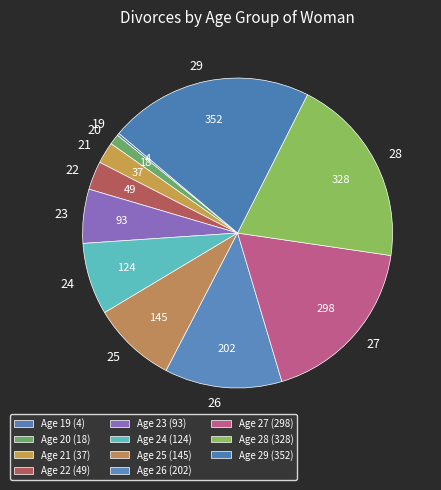

Which slice is the largest?

Age 29 (352)